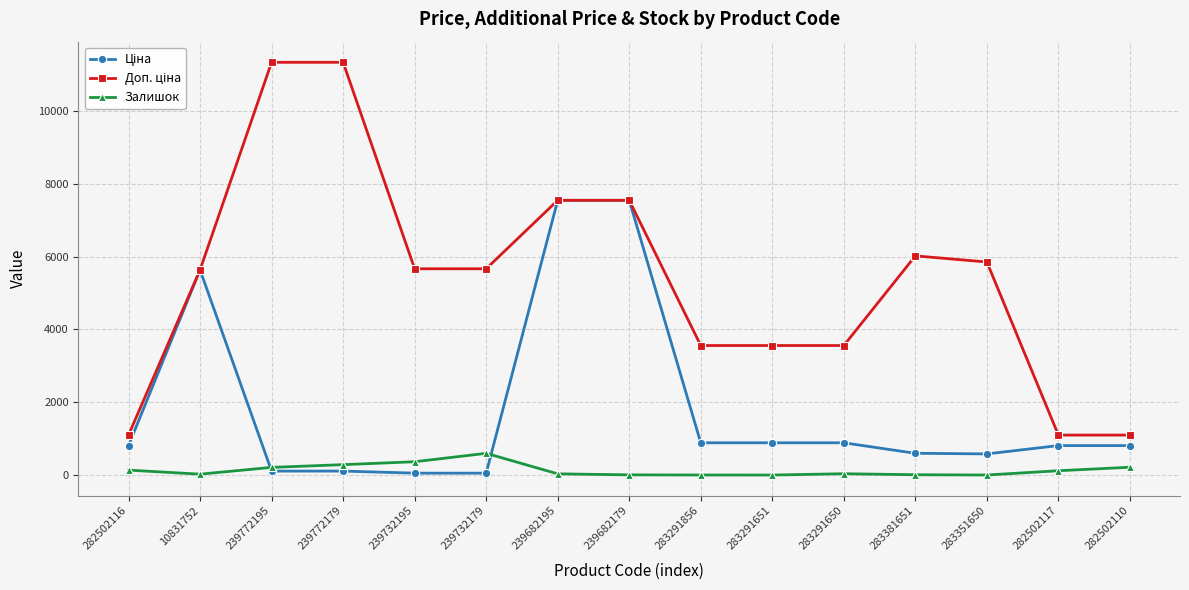

What is the smallest value displayed?

5.0